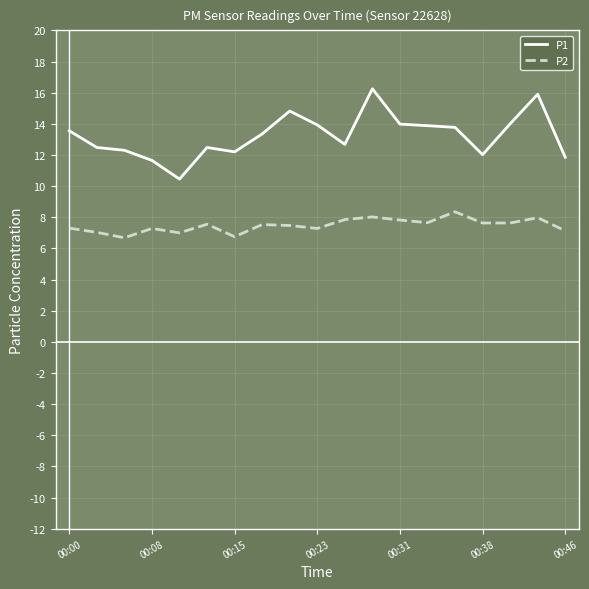

List the series in order of their peak value, highest first.

P1, P2